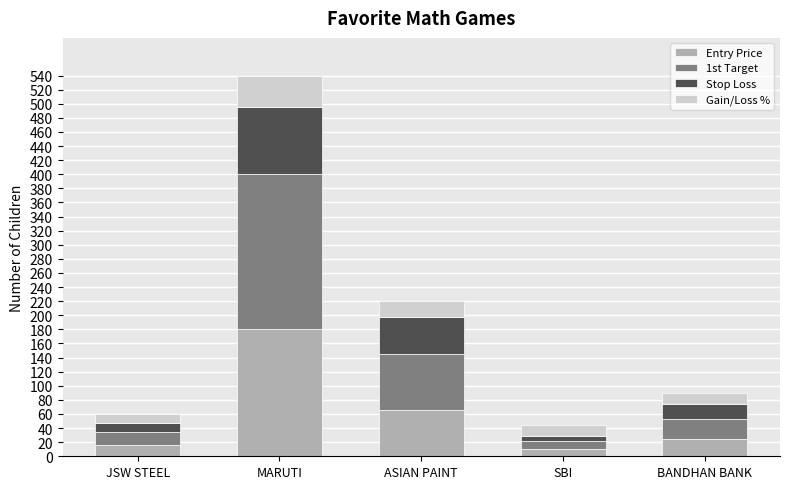

At which category is the sum across all series the highest?

MARUTI